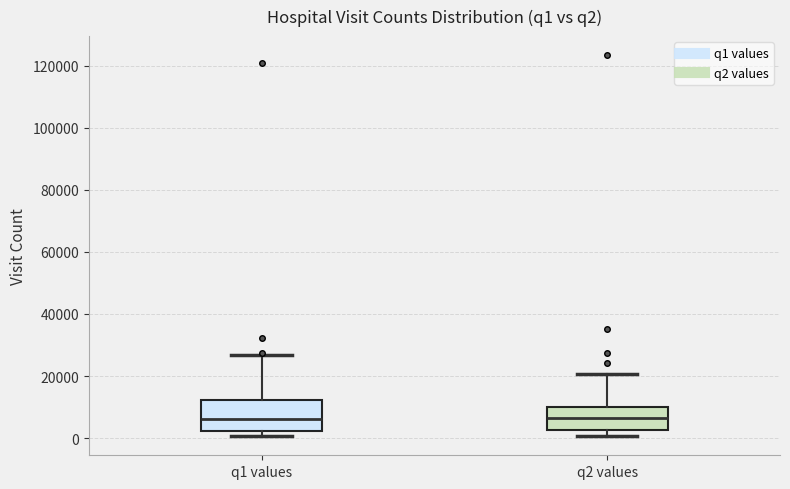

Reading left to right, transcribe this box plot: for each box, give where its median line is, the range the box spans, and where its two whiskers end, as read against the y-axis. The values are not printed on the chart, so give them approximately, as read against the axis.

q1 values: median 6000, box 2000 to 12000, whiskers 0 to 26000
q2 values: median 6000, box 2000 to 10000, whiskers 0 to 20000